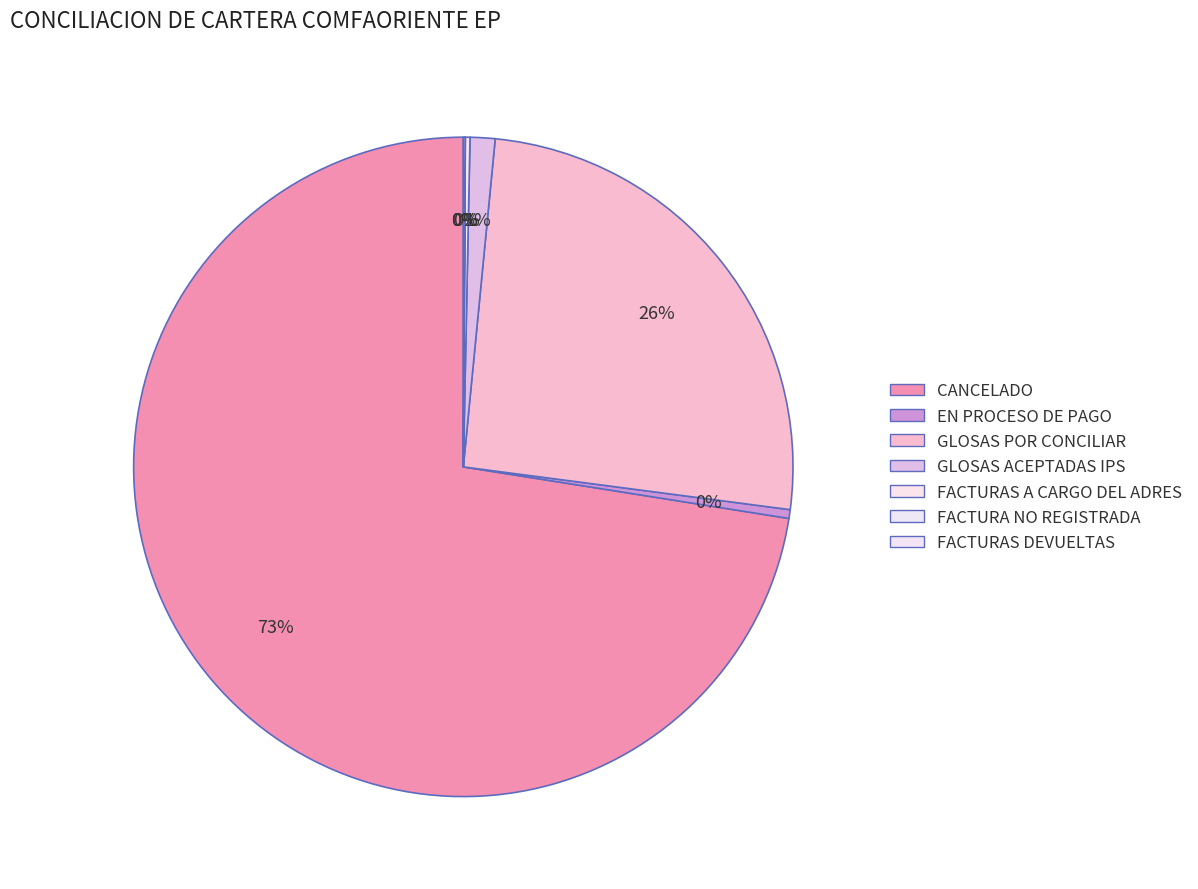

Is it true that GLOSAS ACEPTADAS IPS is 1% of the pie?

True